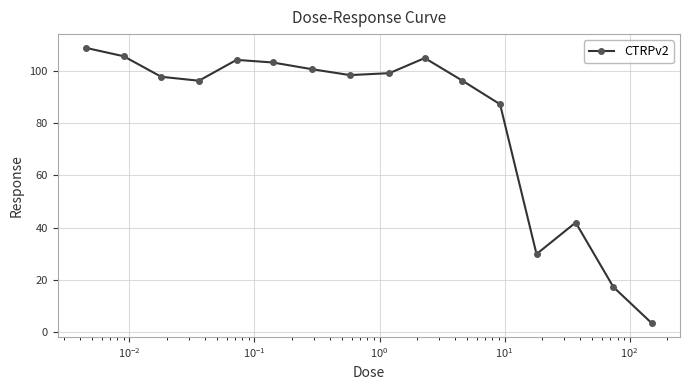

What is the minimum value shown in the chart?

3.3